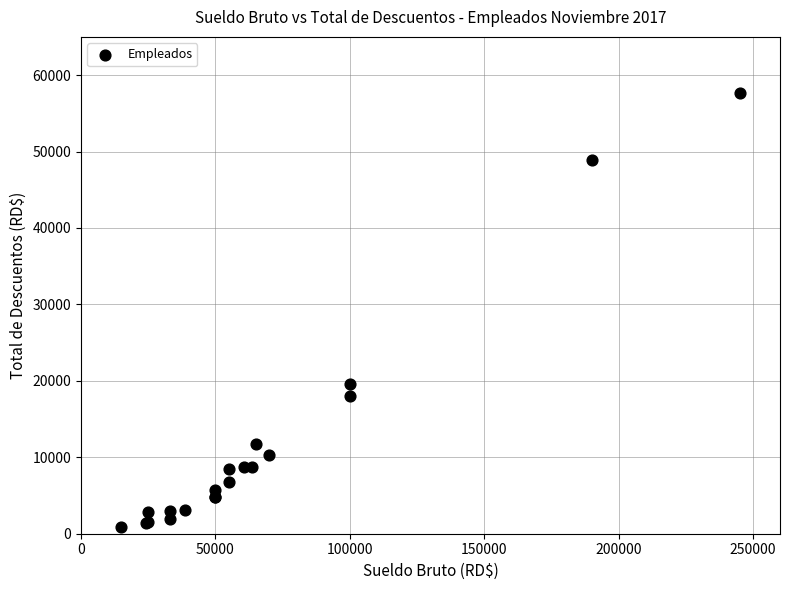

What Y value in the scatter plot is closest to 29277?

19587.8